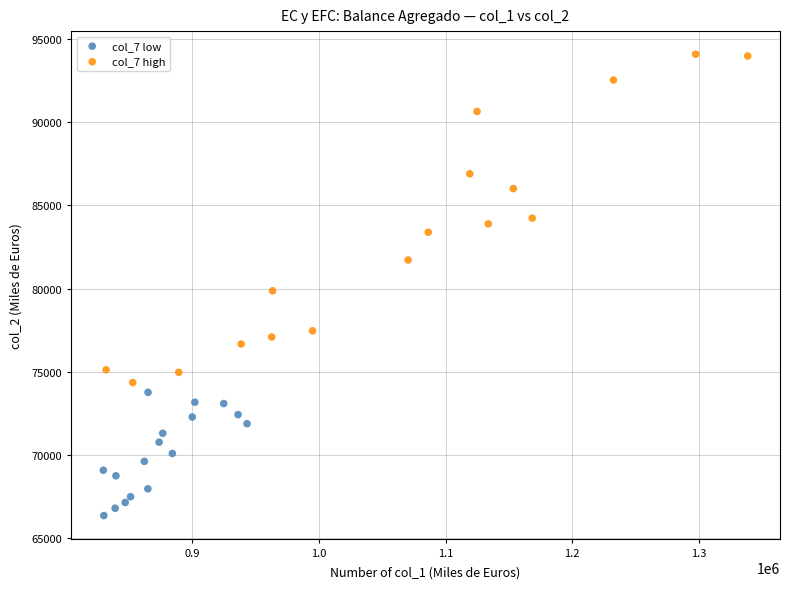

Which series contains the lowest Y value?

col_7 low